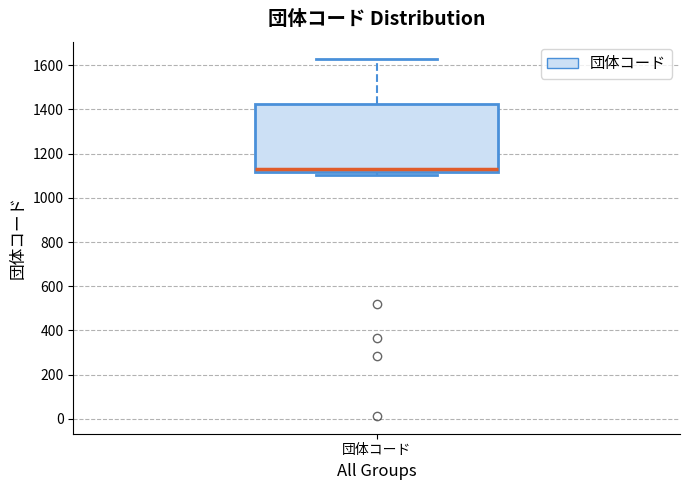

Where does the median line of the box for 団体コード sit on the y-axis? The values are not printed on the chart, so give them approximately, as read against the axis.

1140